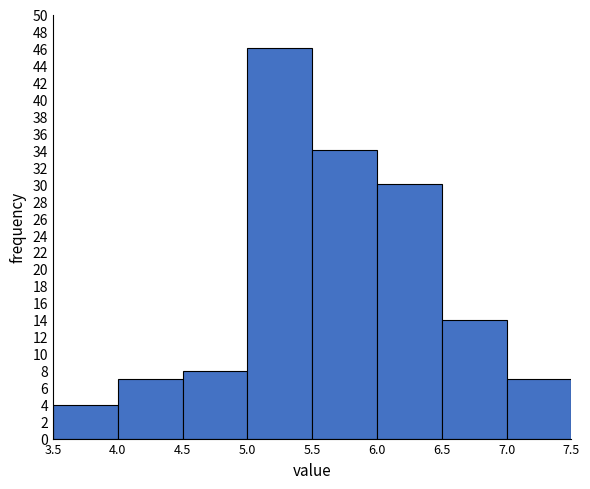

Reading left to right, list every bar in this chart as the range it spans on the x-axis followed by its height. The values are not printed on the chart, so give them approximately, as read against the axis.

3.5 to 4.0: 4
4.0 to 4.5: 7
4.5 to 5.0: 8
5.0 to 5.5: 46
5.5 to 6.0: 34
6.0 to 6.5: 30
6.5 to 7.0: 14
7.0 to 7.5: 7